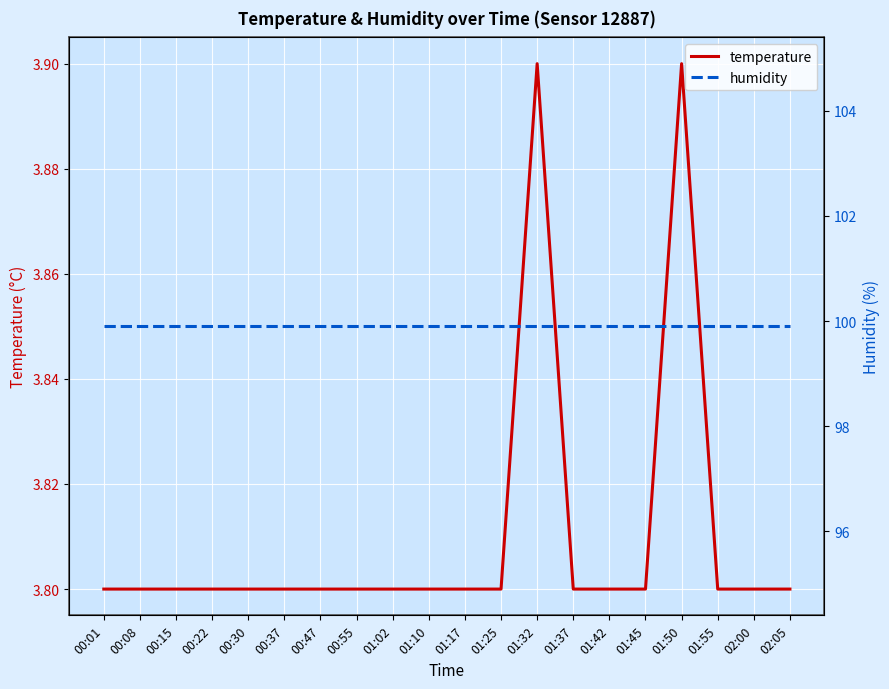

What is the value of the humidity point at the 18th from the left?

99.9